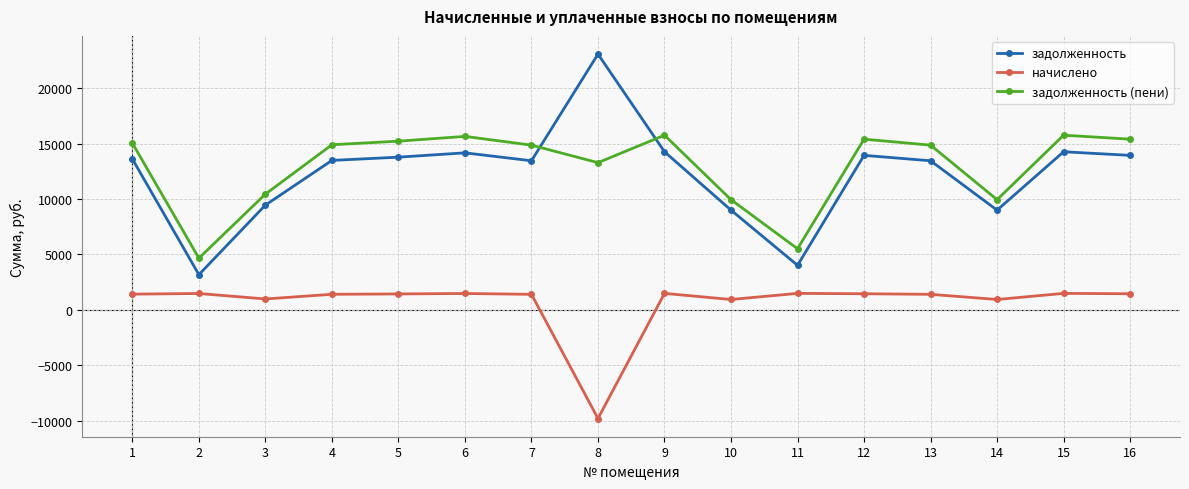

Which series has the largest total across all categories?

задолженность (пени)